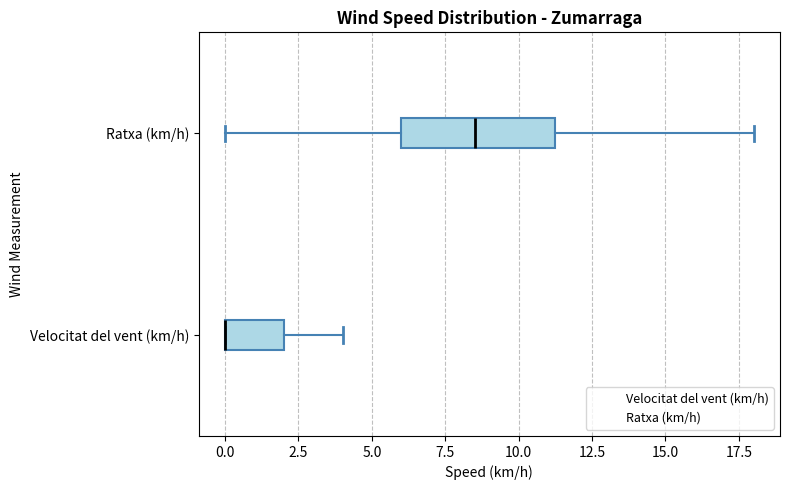

Comparing the boxes themselves (not the whiskers), which one is the widest?

Ratxa (km/h)